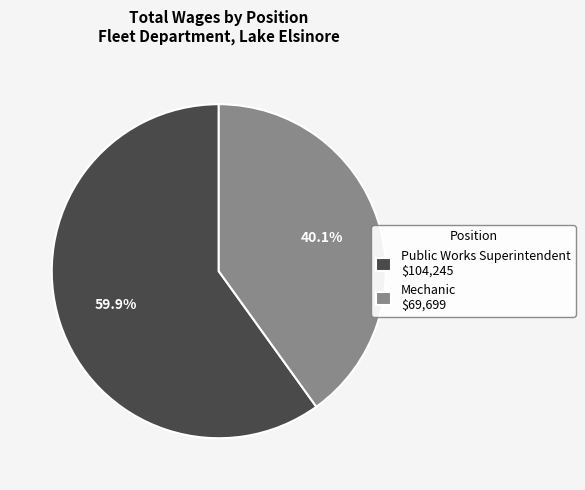

How many slices are in this pie chart?

2